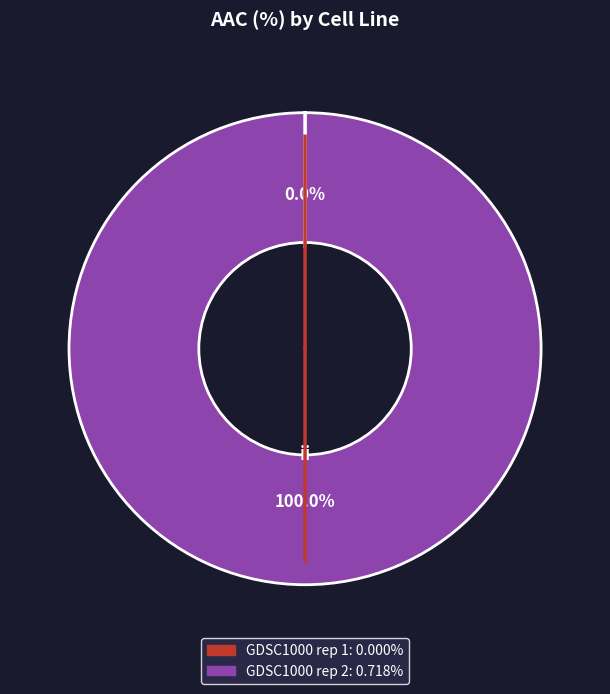

Which category has the biggest portion of the pie?

GDSC1000 rep 2